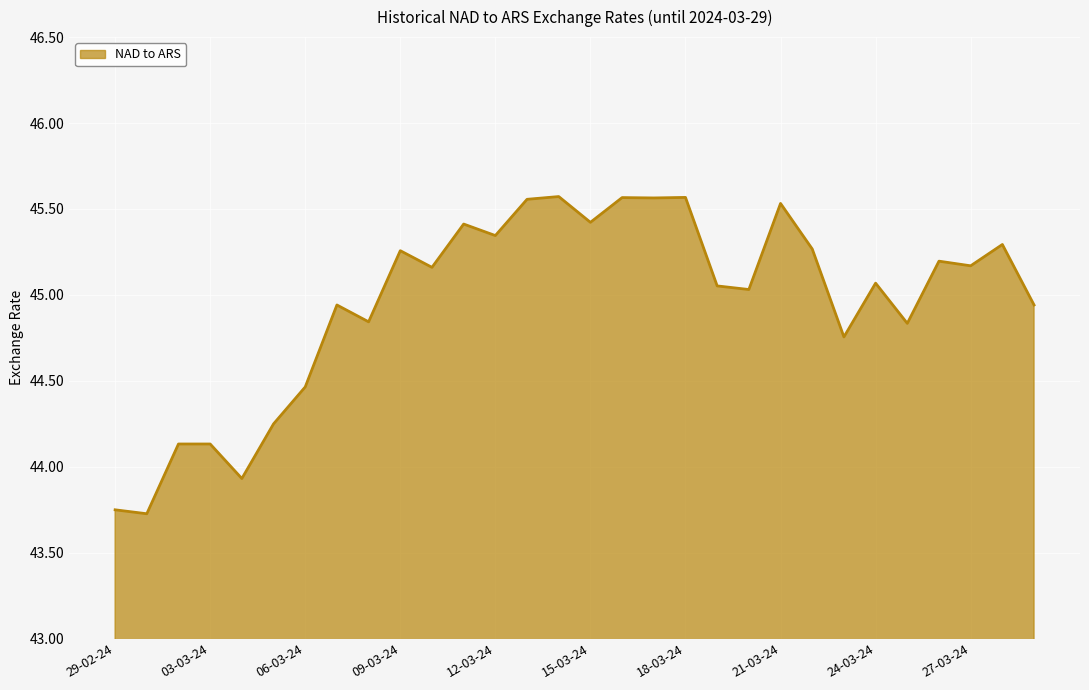

What is the difference between the maximum and minimum values?

1.8